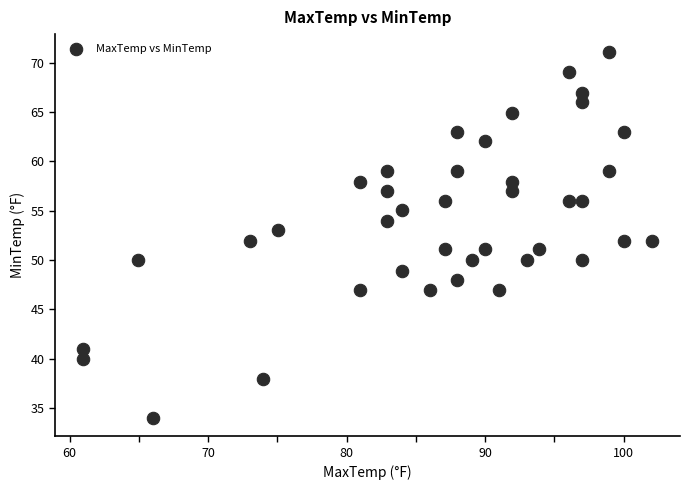

What is the range of Y values (max minus min)?

37.1